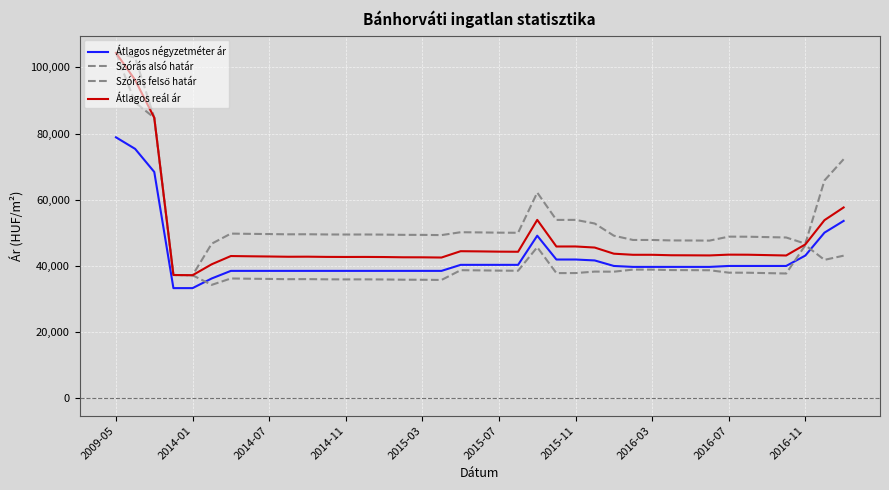

List the series in order of their peak value, highest first.

Szórás alsó határ, Szórás felső határ, Átlagos reál ár, Átlagos négyzetméter ár